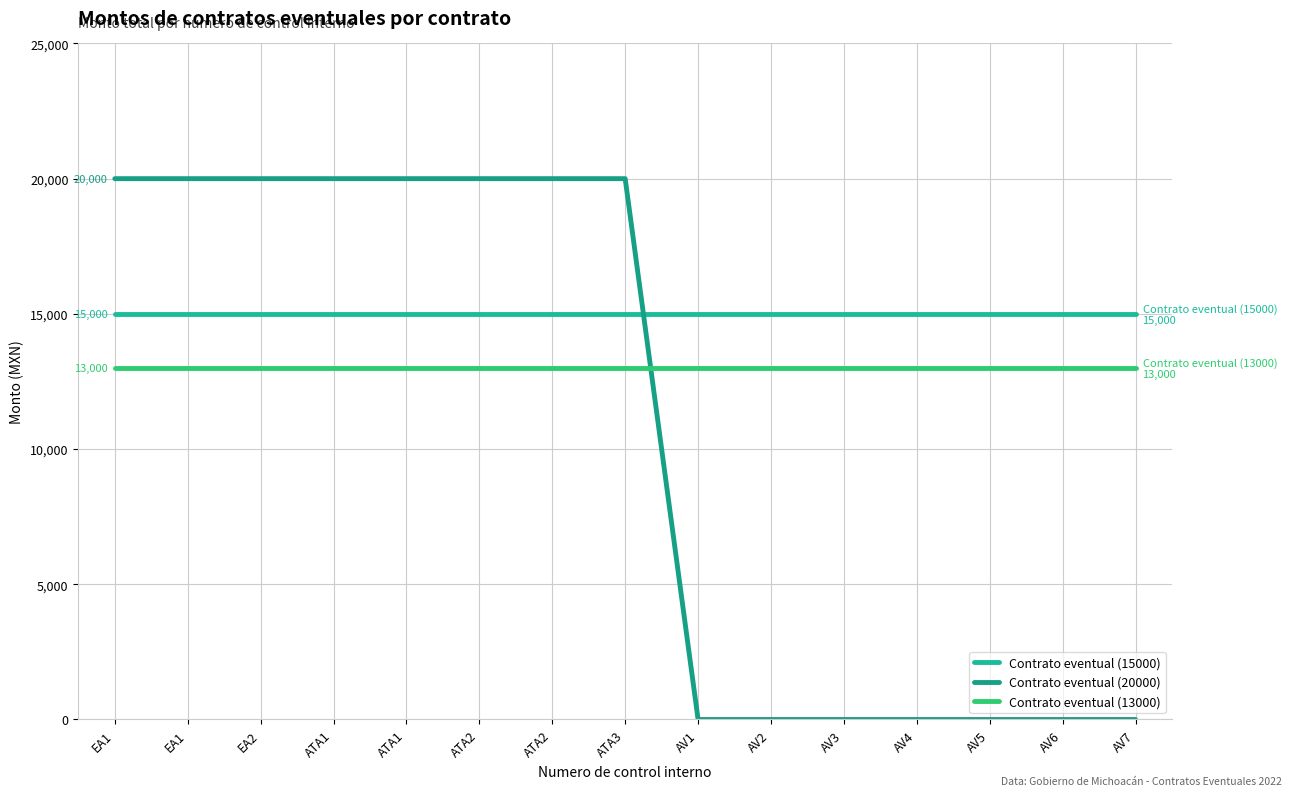

At which category does the chart reach its peak across all series?

EA1